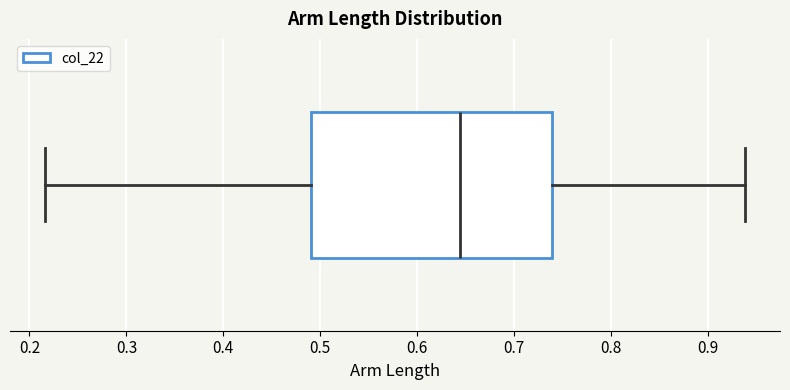

Where does the left whisker of the box end on the x-axis? The values are not printed on the chart, so give them approximately, as read against the axis.

0.22